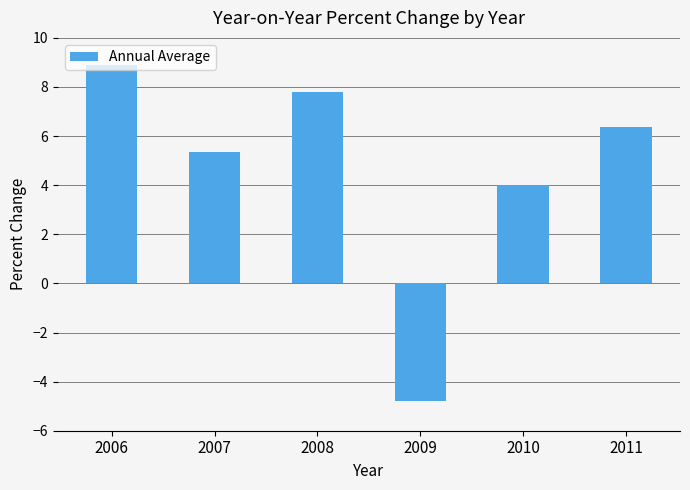

How many series are shown in this chart?

1